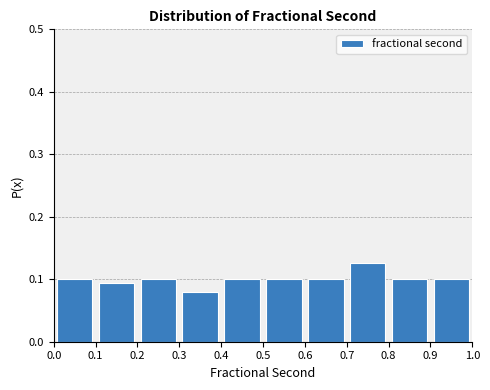

Reading left to right, transcribe this chart: for each bar, give the range it covers on the x-axis and its height. The values are not printed on the chart, so give them approximately, as read against the axis.

0.0 to 0.1: 0.10
0.1 to 0.2: 0.09
0.2 to 0.3: 0.10
0.3 to 0.4: 0.08
0.4 to 0.5: 0.10
0.5 to 0.6: 0.10
0.6 to 0.7: 0.10
0.7 to 0.8: 0.13
0.8 to 0.9: 0.10
0.9 to 1.0: 0.10